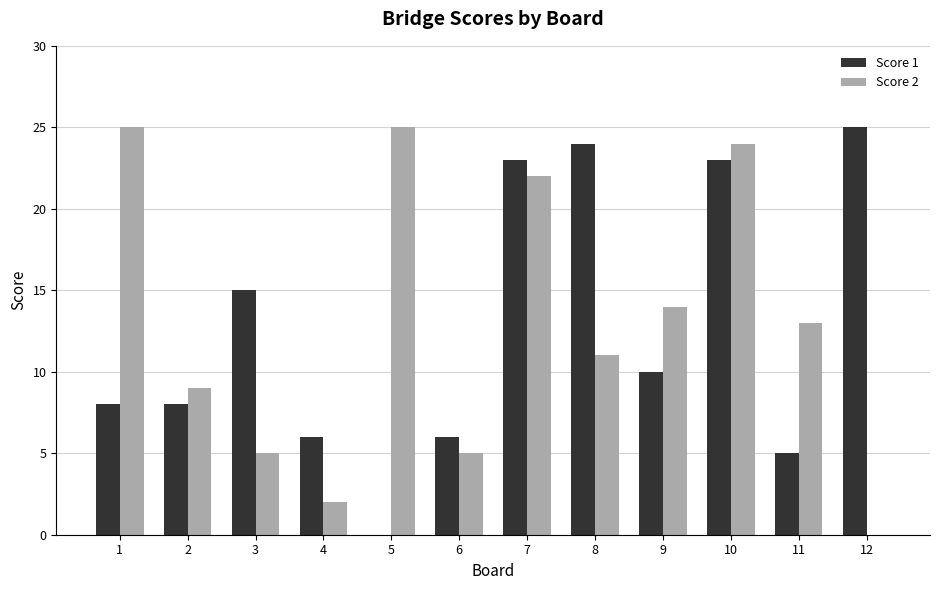

How many positive values does the Score 1 series have?

11